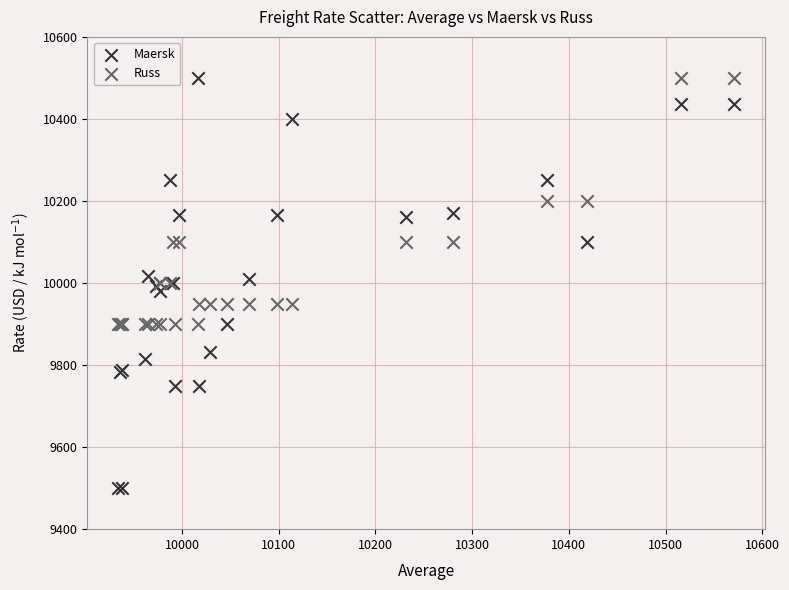

What is the X range (max minus min) for the scatter plot?

637